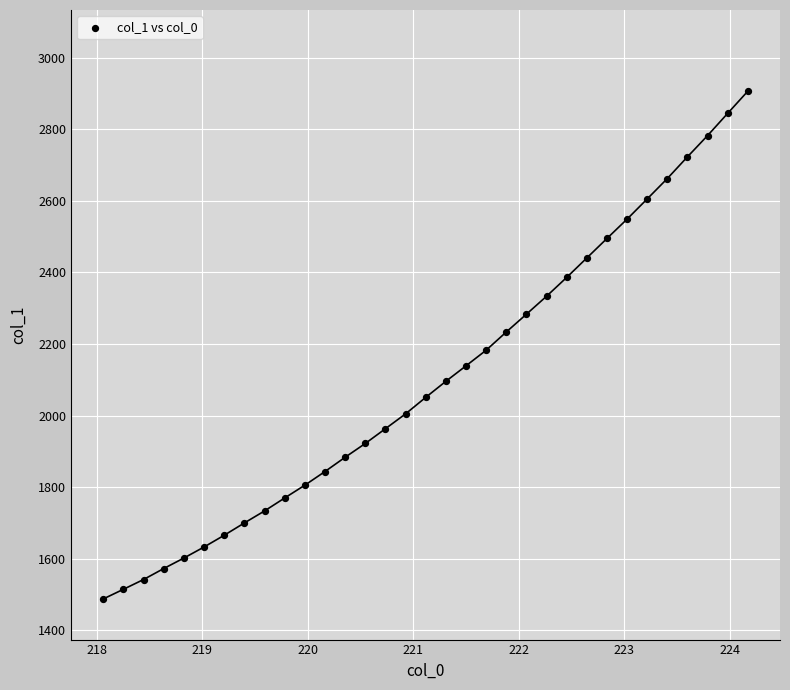

What is the range of Y values (max minus min)?

1419.6